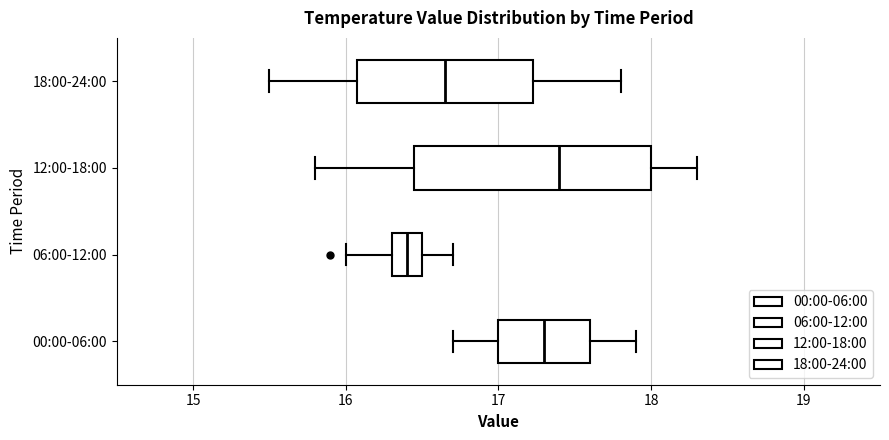

Where is the right edge of the box for 18:00-24:00 on the x-axis? The values are not printed on the chart, so give them approximately, as read against the axis.

17.2